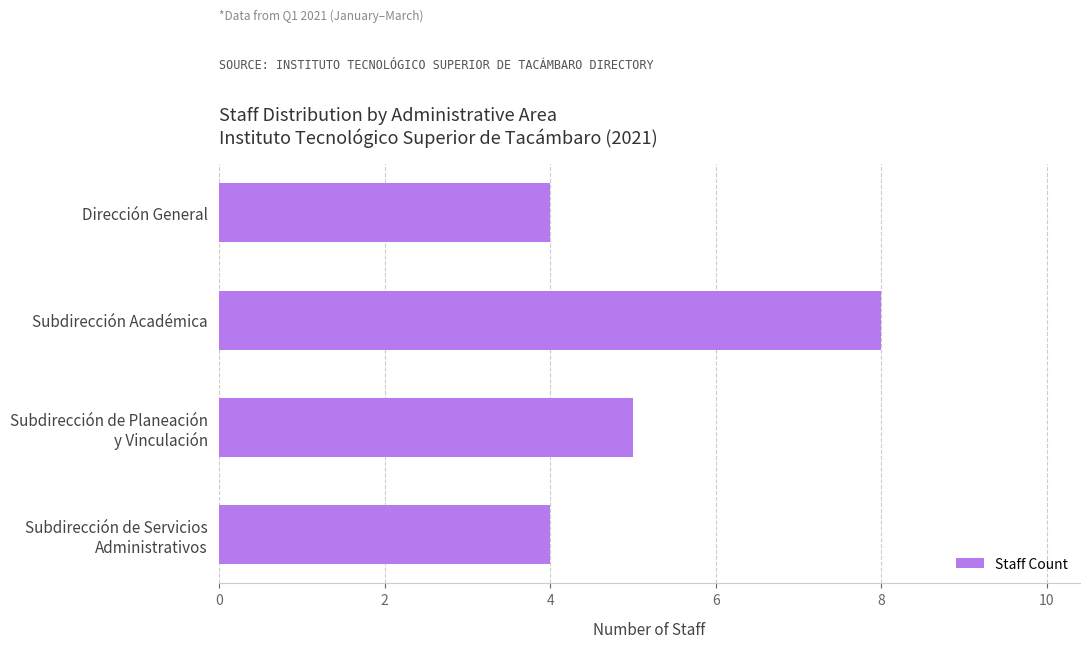

What is the difference between the maximum and second lowest values?

4